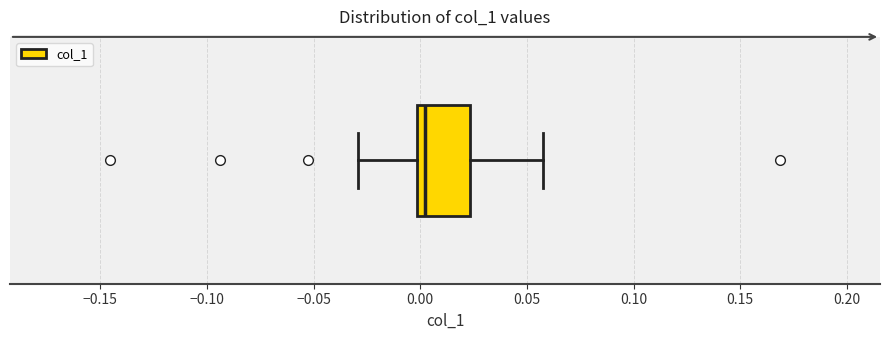

Where does the left whisker of the box end on the x-axis? The values are not printed on the chart, so give them approximately, as read against the axis.

-0.030